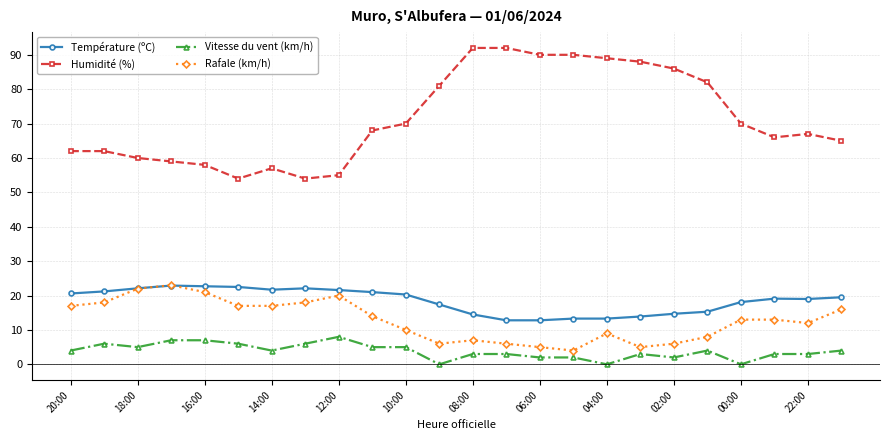

How many distinct data groups are displayed?

4